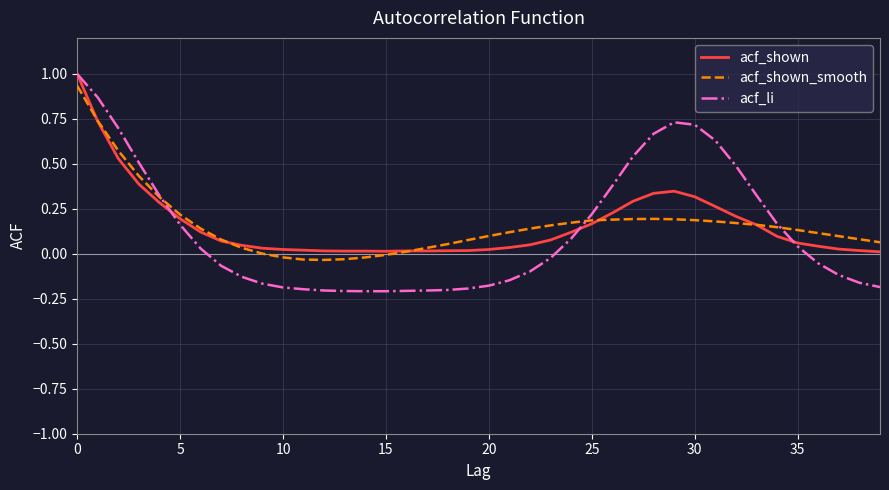

How many times do acf_shown_smooth and acf_li cross each other?

3